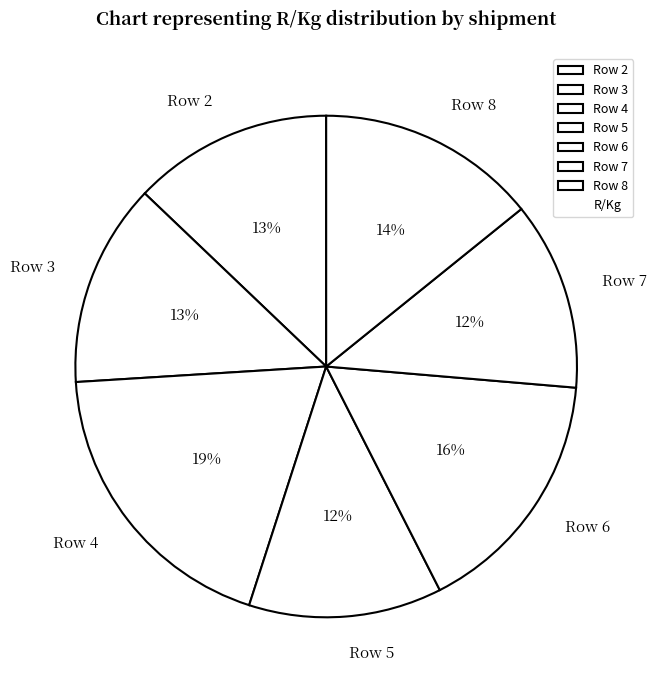

True or false: Row 8 accounts for 14% of the total.

True